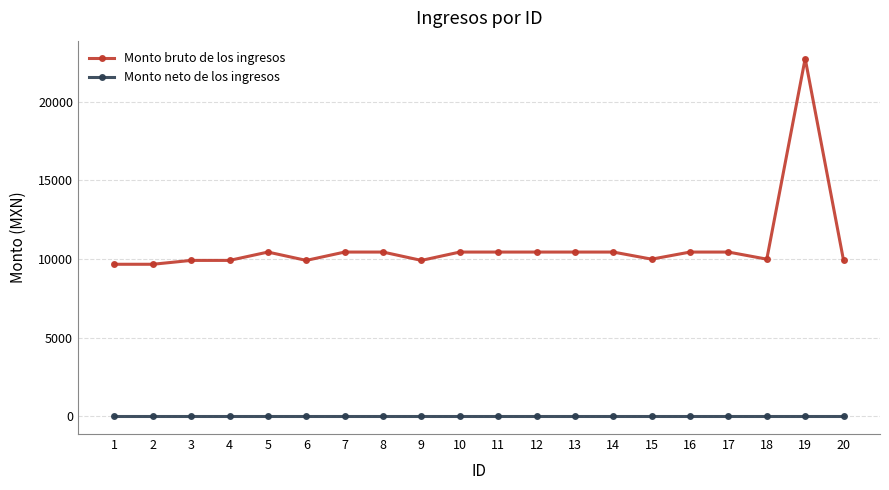

At which category does the chart reach its peak across all series?

19